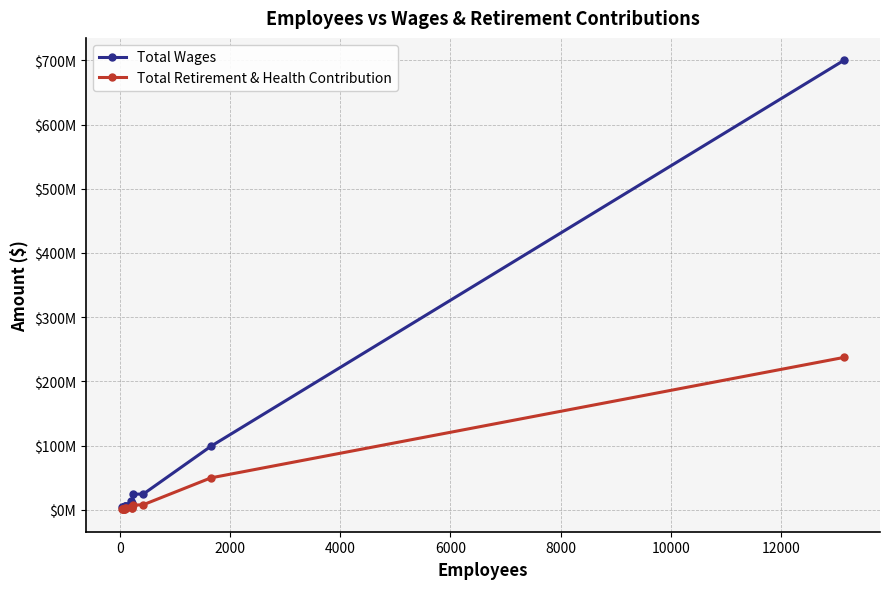

What is the sum of all Total Wages values?

918056617